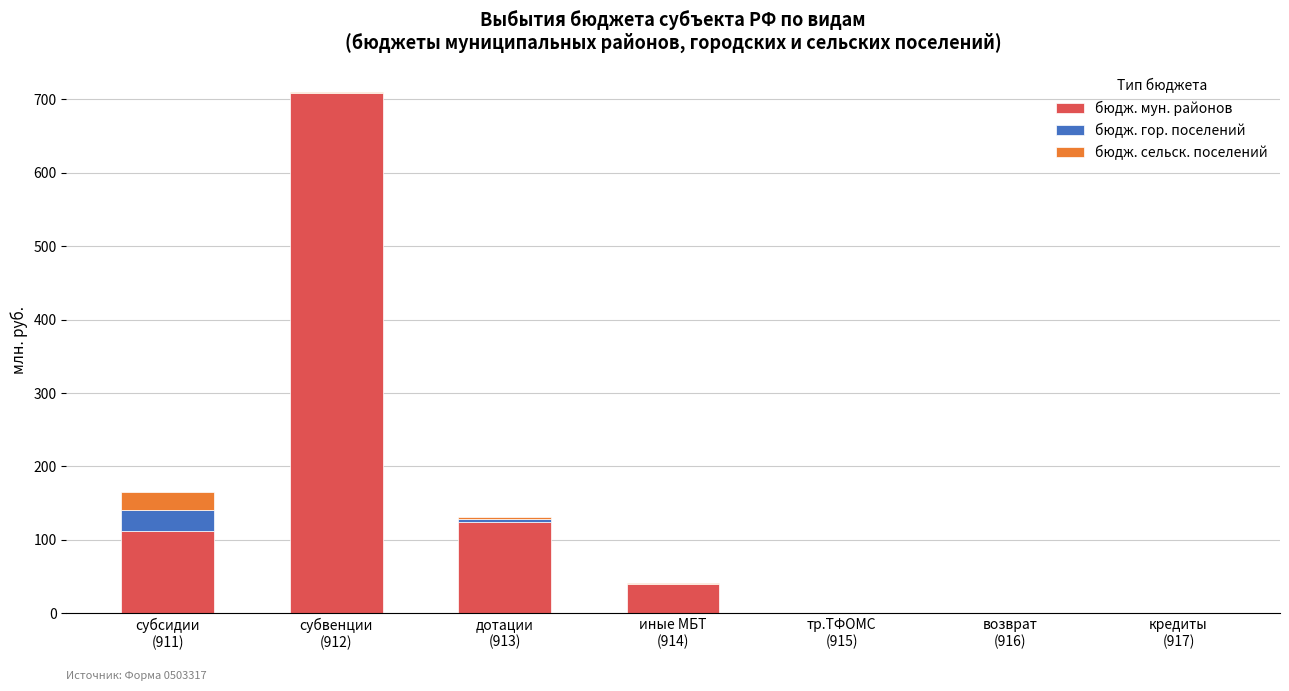

Count the number of data series in this chart.

3